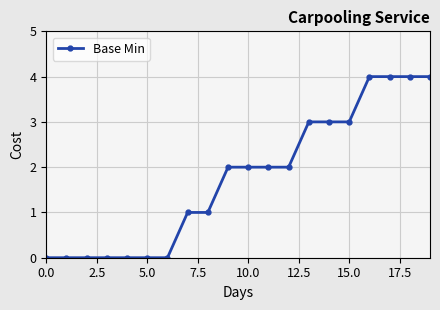

Reading left to right, transcribe all the data shown in this chart.

0	0	0	0	0	0	0	1	1	2	2	2	2	3	3	3	4	4	4	4